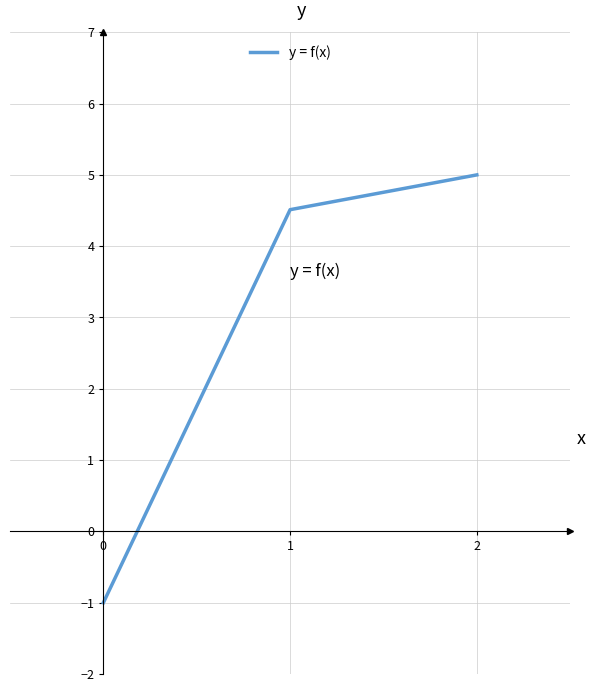

How many values are below zero?

1